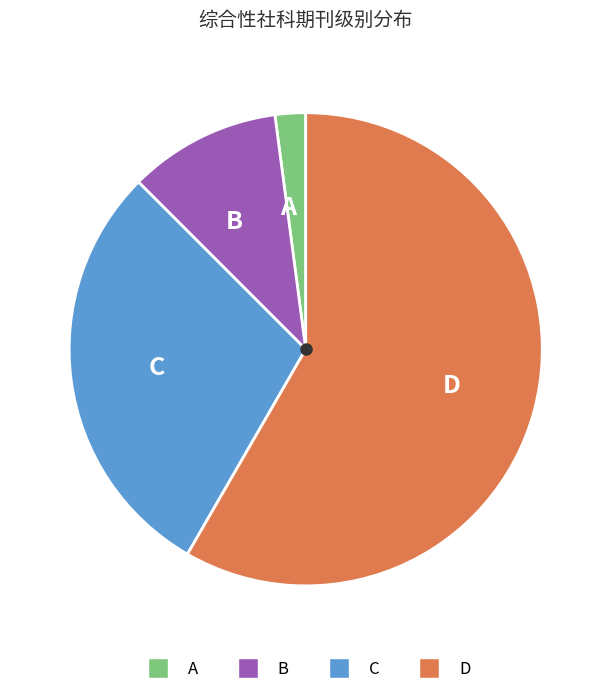

What is the largest slice in the pie chart?

D